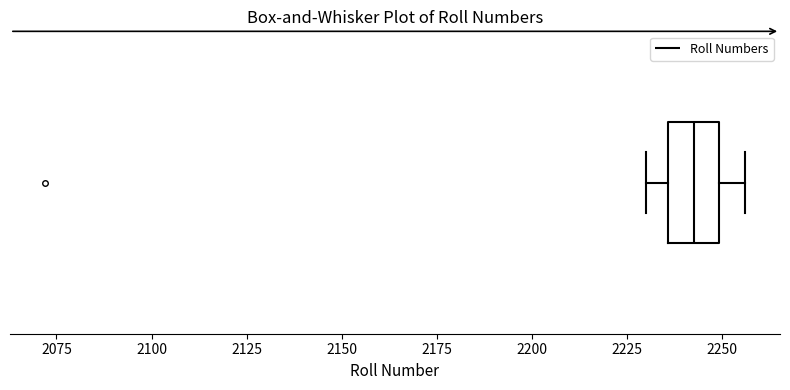

Where does the left whisker of the box end on the x-axis? The values are not printed on the chart, so give them approximately, as read against the axis.

2230